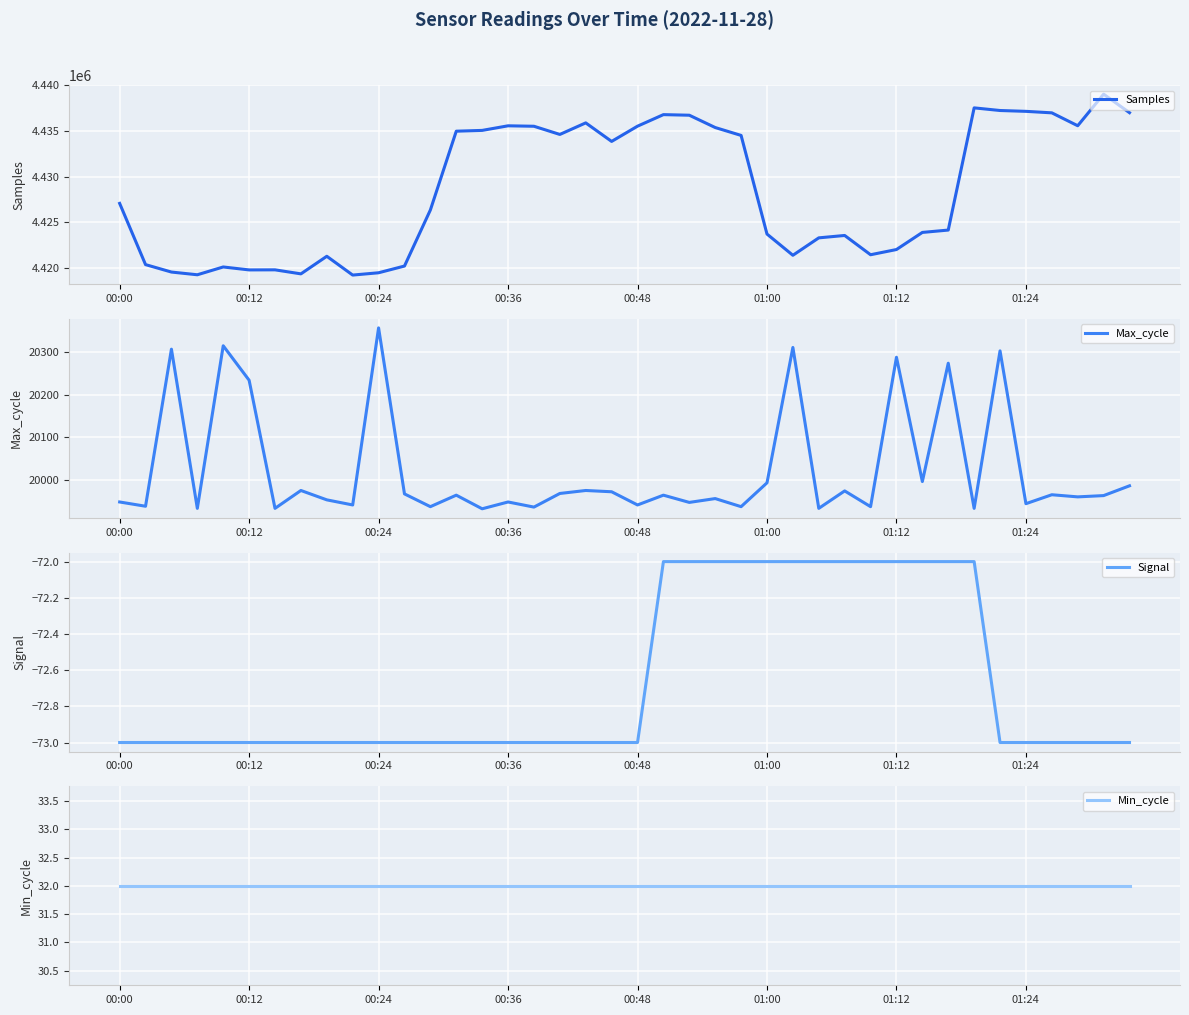

True or false: Max_cycle has a value of 29611 at 00:48.

False